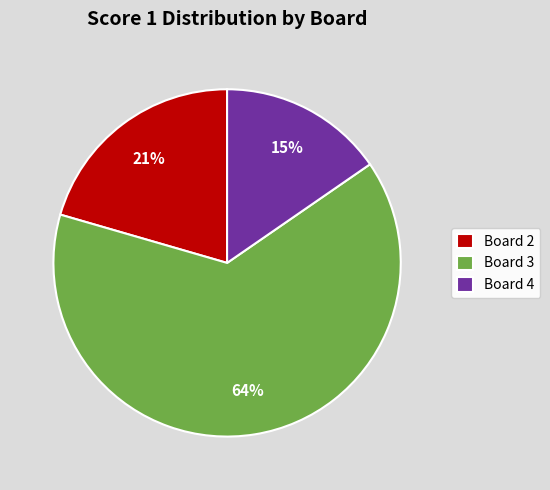

To the nearest percent, what is the difference between the largest and smallest slice percentages?

49%